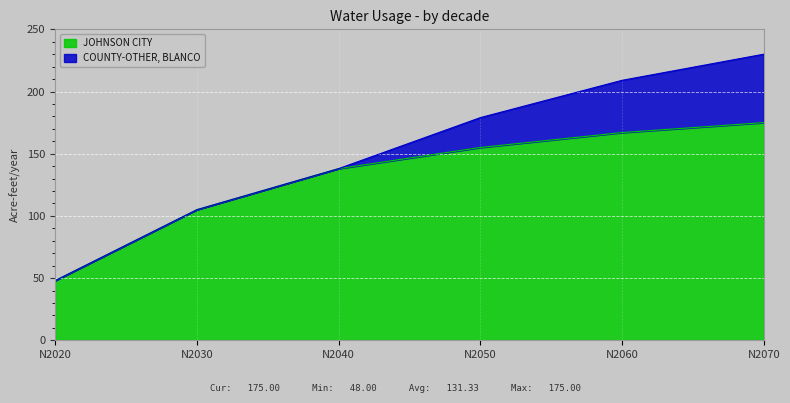

The JOHNSON CITY series shows 145 at N2030. True or false?

False